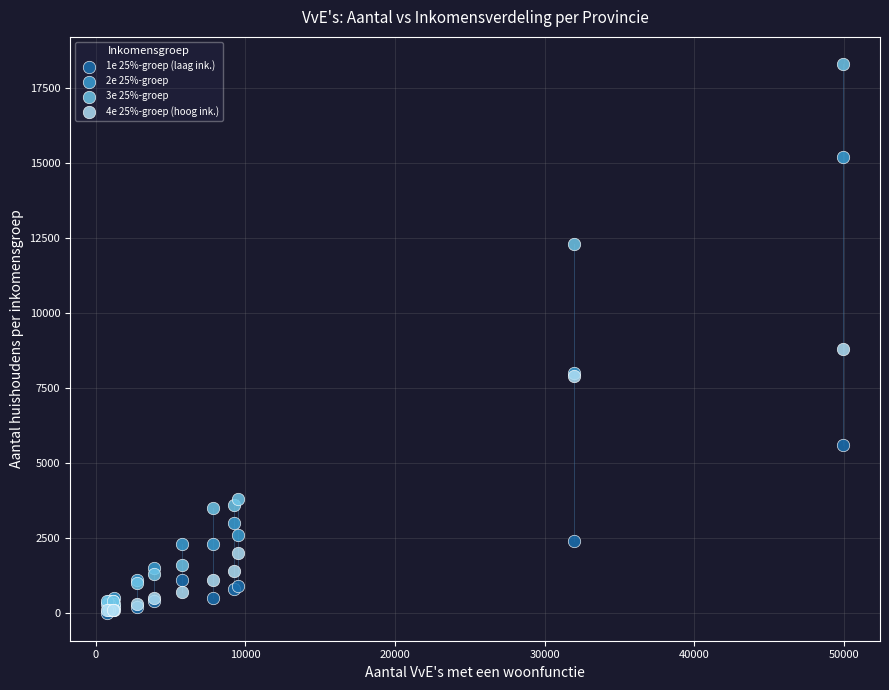

Which series has the largest Y range (max minus min)?

3e 25%-groep